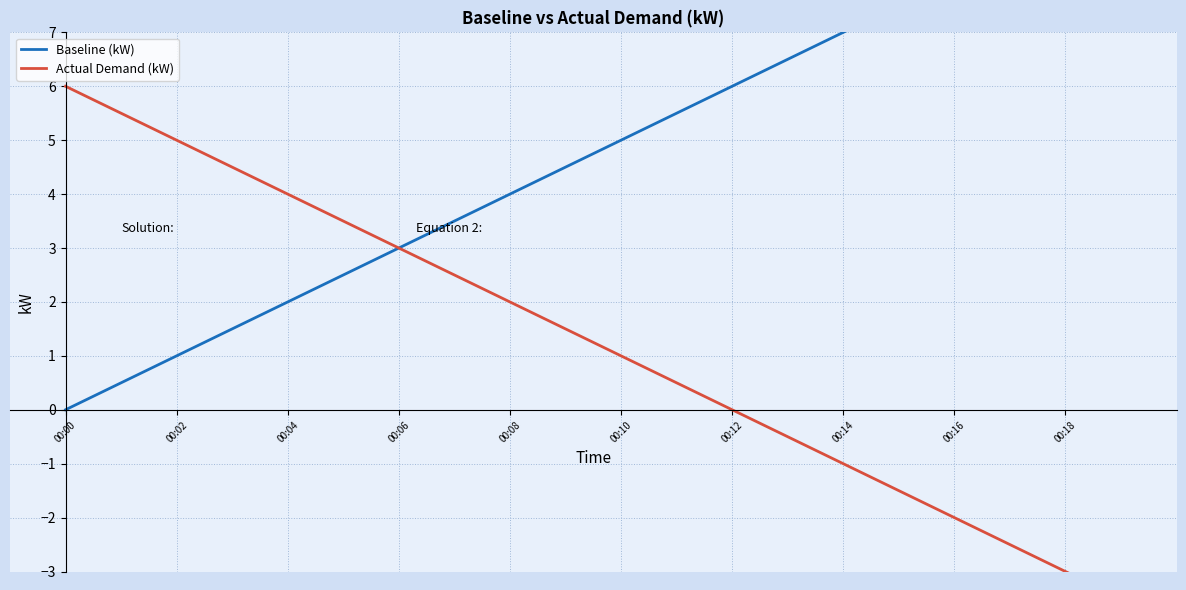

What value does the Actual Demand (kW) series have at 00:14?

-1.0